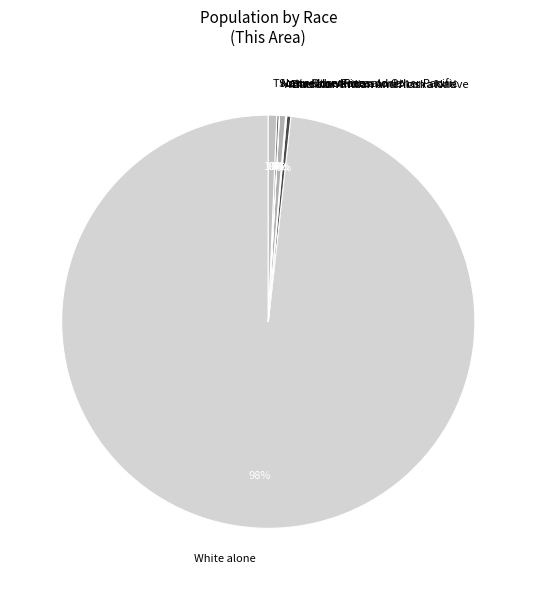

True or false: Black or African American alone accounts for 0% of the total.

True